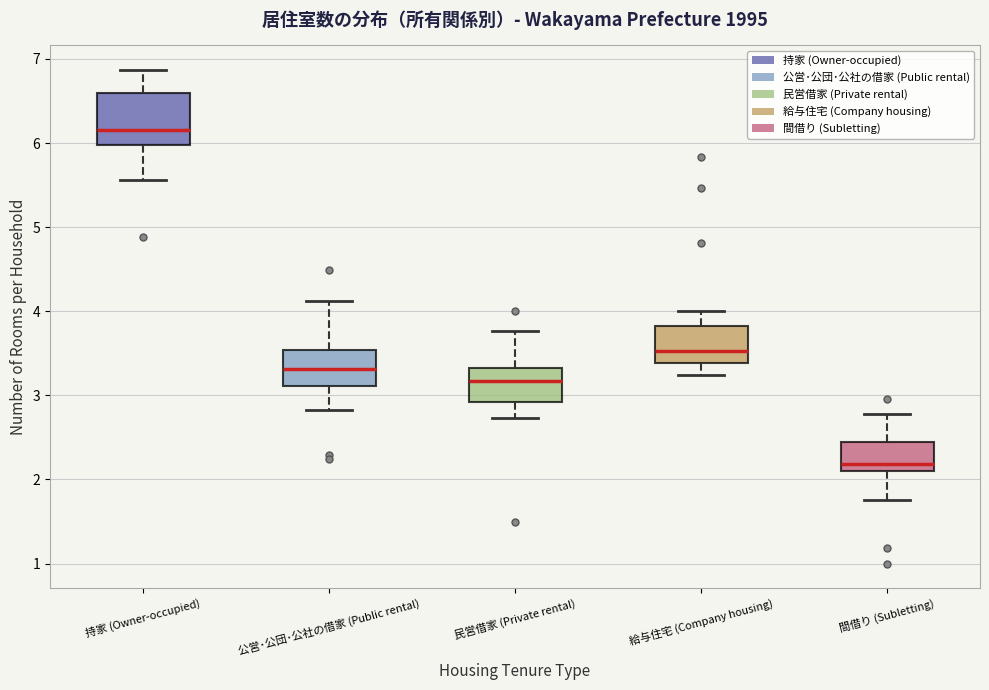

Which box's median line is the lowest?

間借り (Subletting)